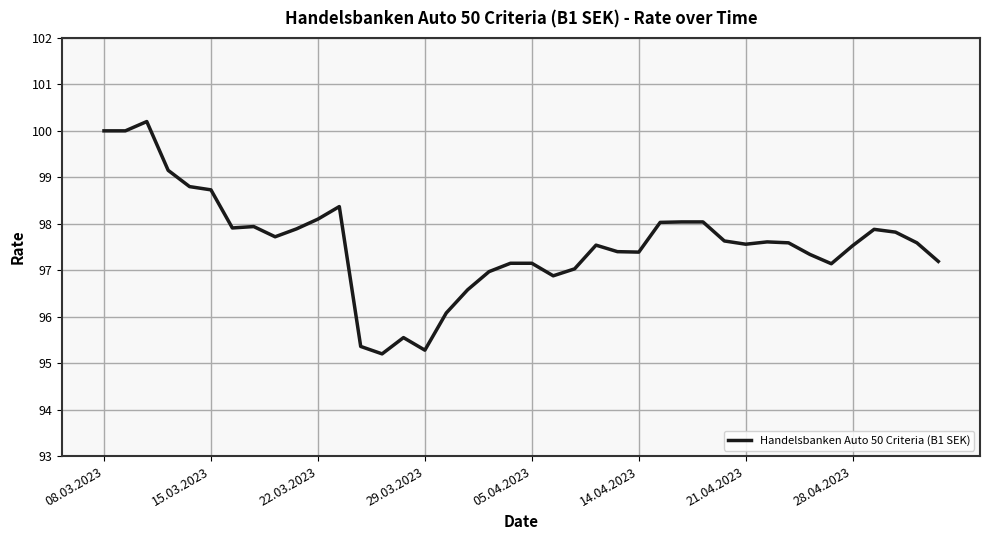

What is the greatest value displayed?

100.2